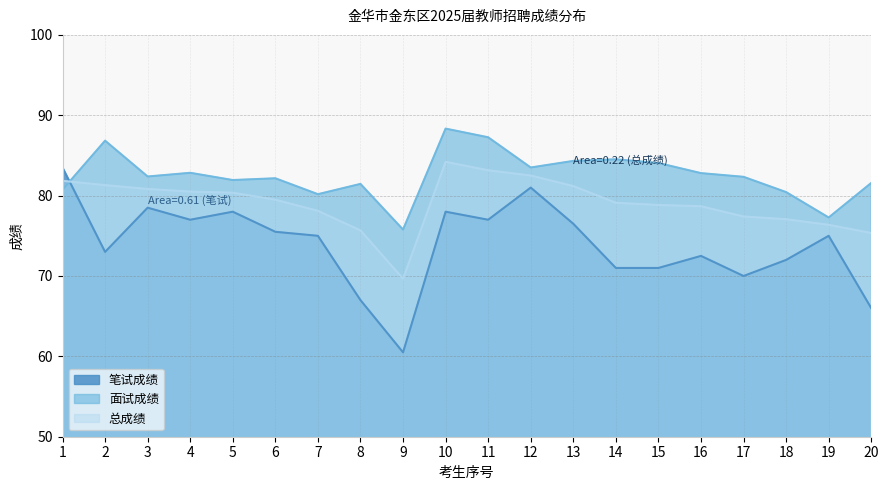

What is the value of the 笔试成绩 point at the 3rd from the left?

78.5